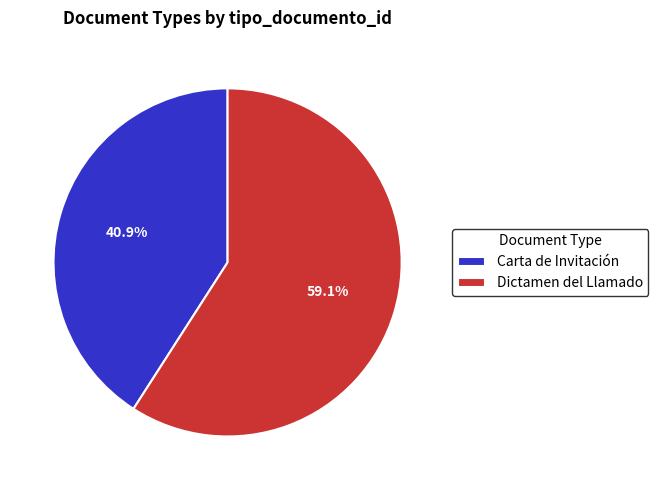

To the nearest percent, what portion does Carta de Invitación represent?

41%